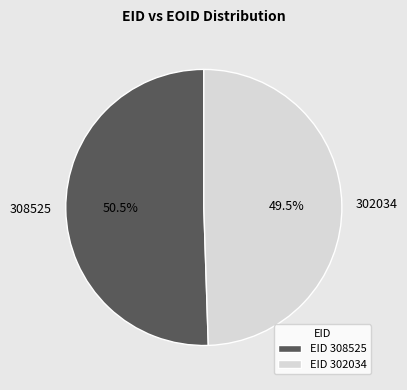

What is the ratio of the value at 302034 to the value at 308525?

1.0